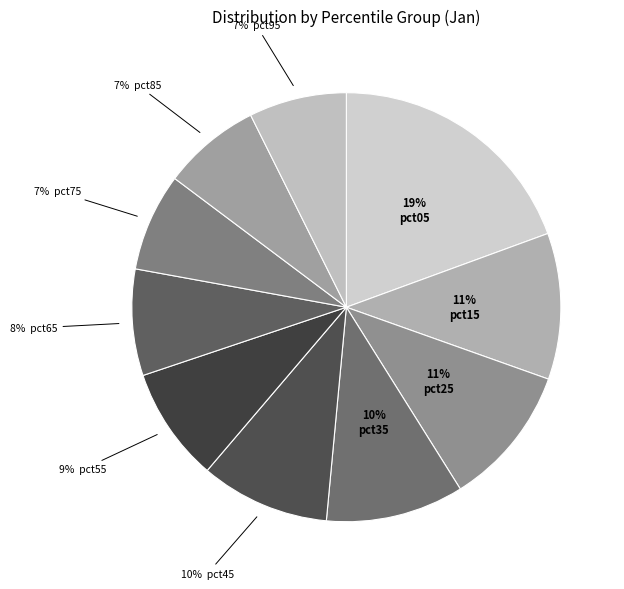

Is there any slice that represents more than half of the pie?

No